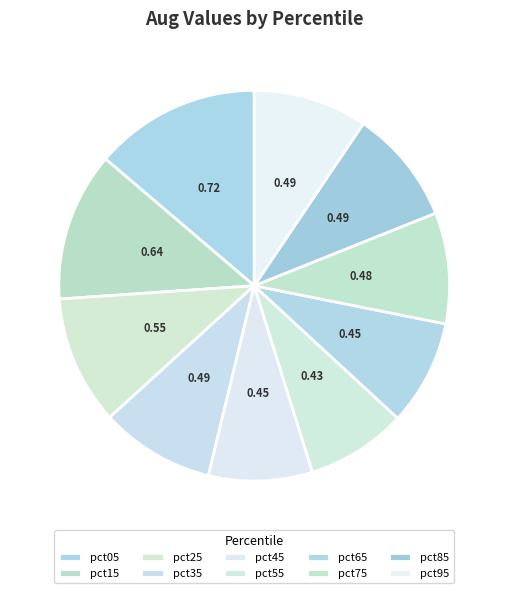

To the nearest percent, what percentage of the pie is pct75?

9%